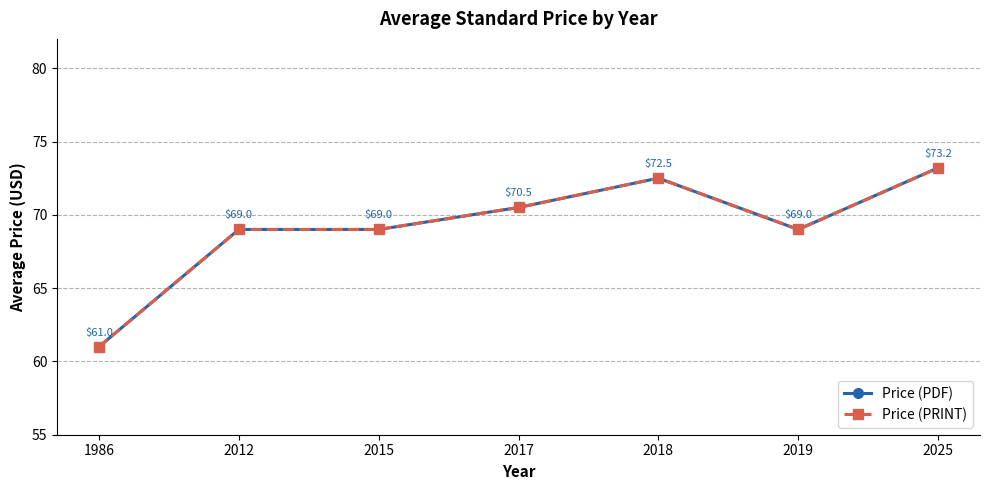

Between 2015 and 2019, which is larger?

2015